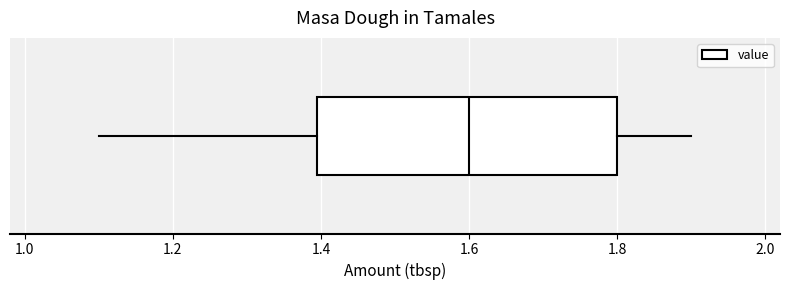

Where does the right whisker of the box end on the x-axis? The values are not printed on the chart, so give them approximately, as read against the axis.

1.9